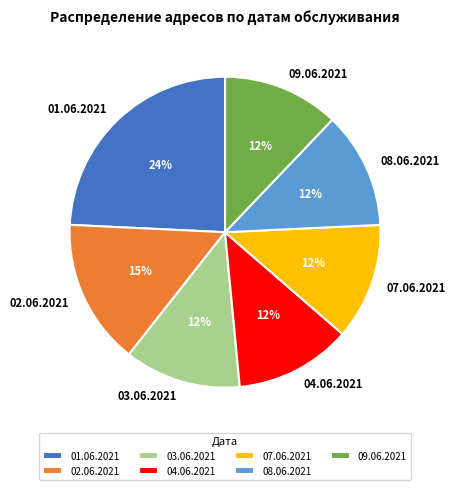

To the nearest percent, what is the average slice percentage?

14%